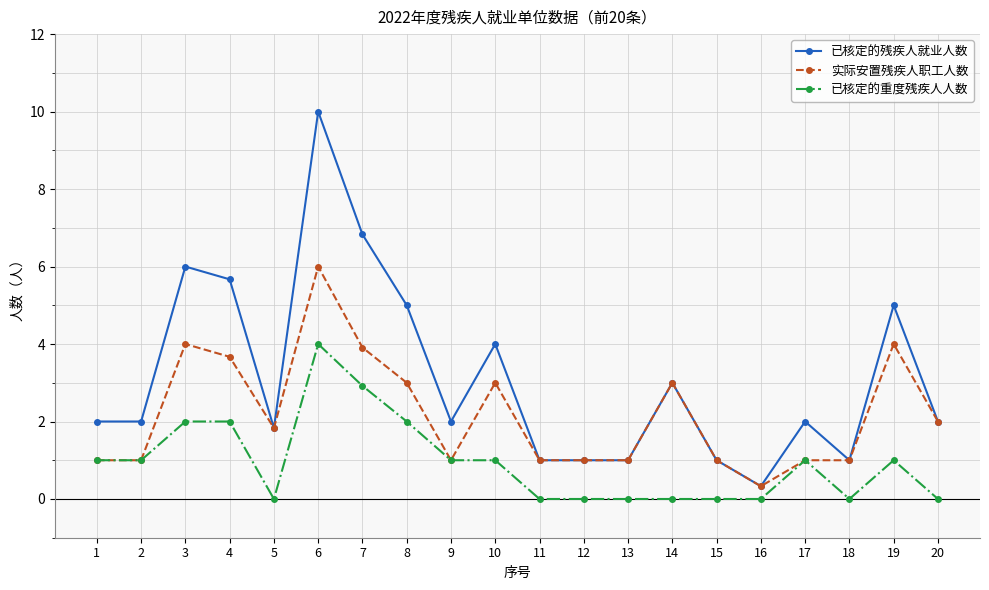

At how many categories does at least one series exceed 8?

1